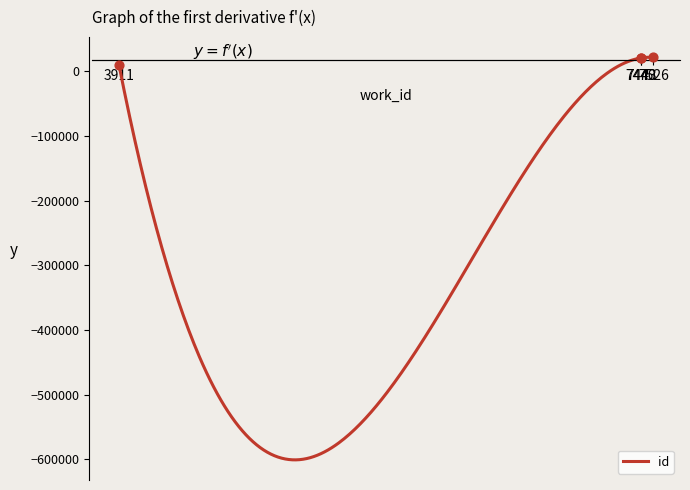

What is the change in value from 3911 to 7440?

+10584